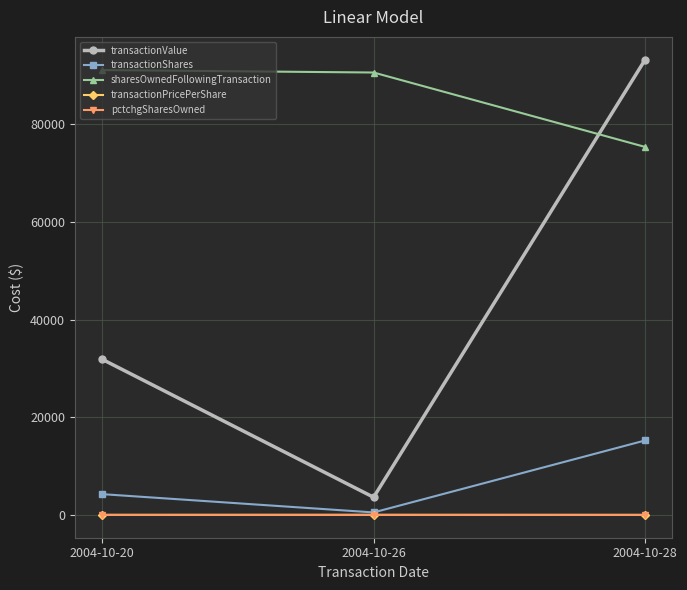

What is the maximum value shown in the chart?

93286.0